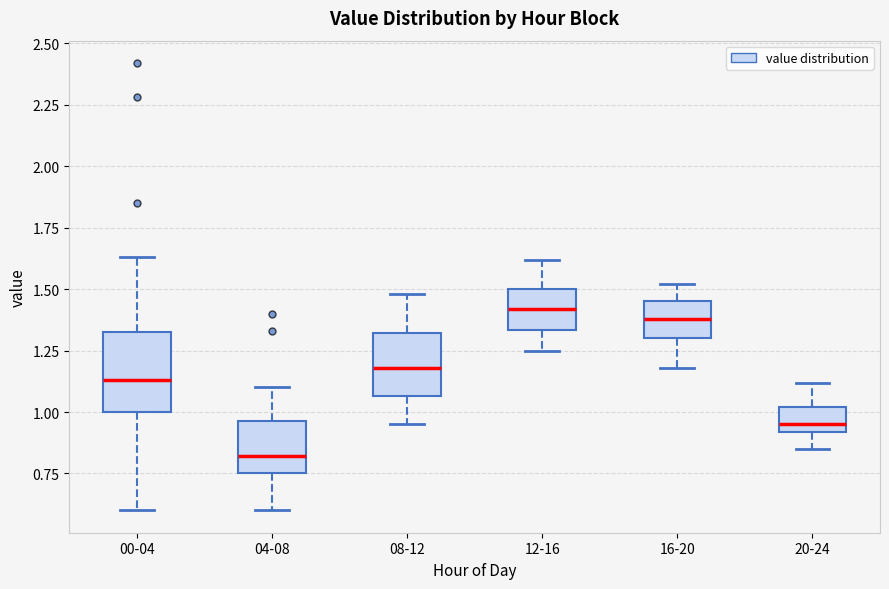

Reading left to right, transcribe this box plot: for each box, give where its median line is, the range the box spans, and where its two whiskers end, as read against the y-axis. The values are not printed on the chart, so give them approximately, as read against the axis.

00-04: median 1.15, box 1.00 to 1.35, whiskers 0.60 to 1.65
04-08: median 0.80, box 0.75 to 0.95, whiskers 0.60 to 1.10
08-12: median 1.20, box 1.05 to 1.30, whiskers 0.95 to 1.50
12-16: median 1.40, box 1.35 to 1.50, whiskers 1.25 to 1.60
16-20: median 1.40, box 1.30 to 1.45, whiskers 1.20 to 1.50
20-24: median 0.95, box 0.90 to 1.00, whiskers 0.85 to 1.10